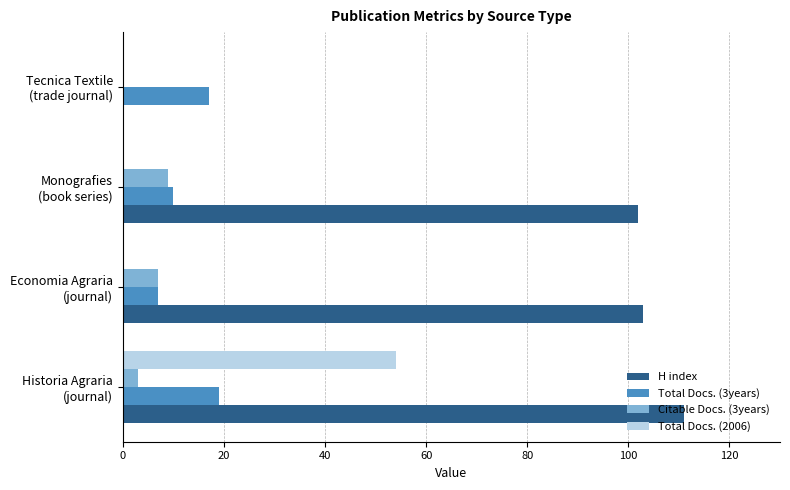

Which series has the largest total across all categories?

H index